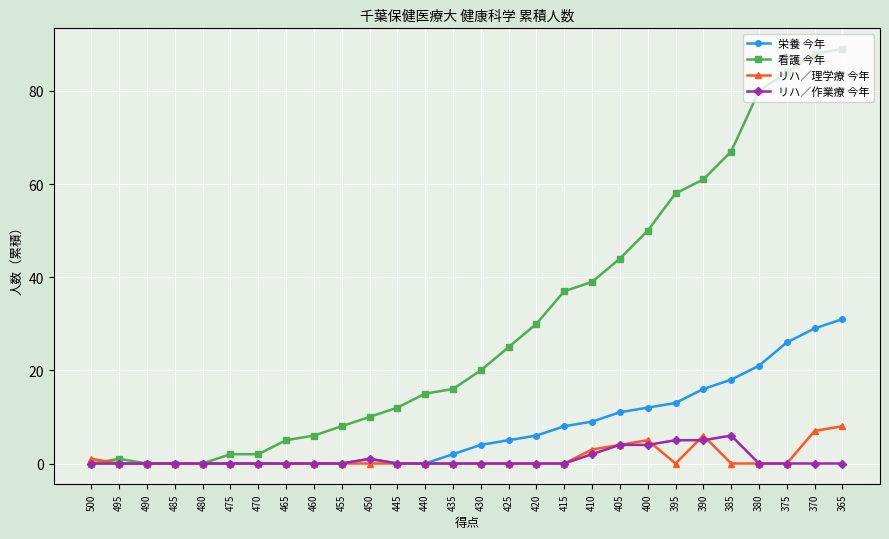

What is the spread (max minus min) of values at 390?

56